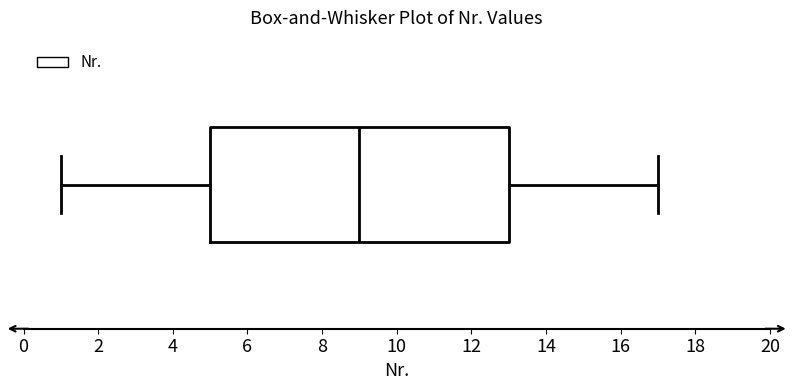

Where does the median line of the box sit on the x-axis? The values are not printed on the chart, so give them approximately, as read against the axis.

9